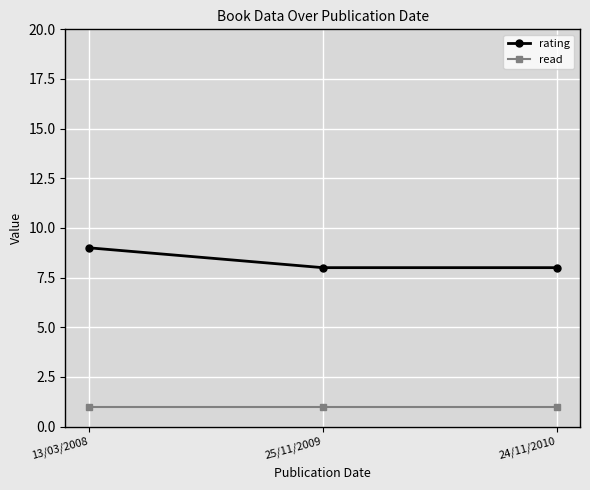

The value of rating at 24/11/2010 is 8. True or false?

True